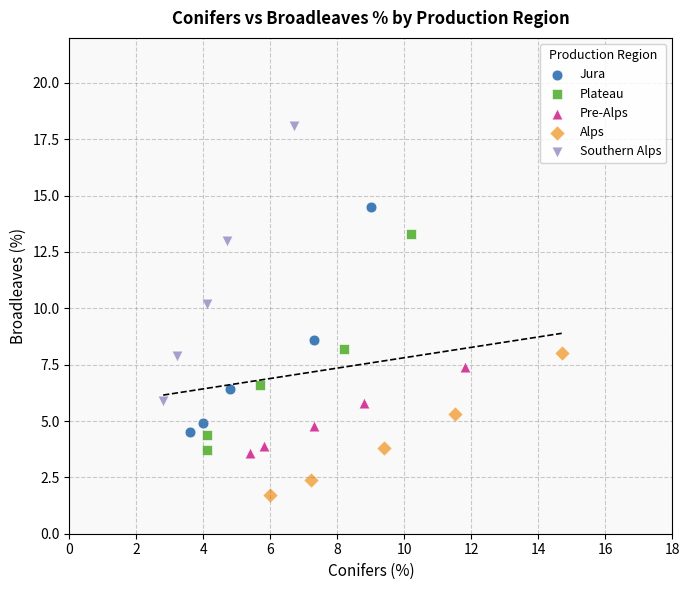

Which series contains the highest Y value?

Southern Alps